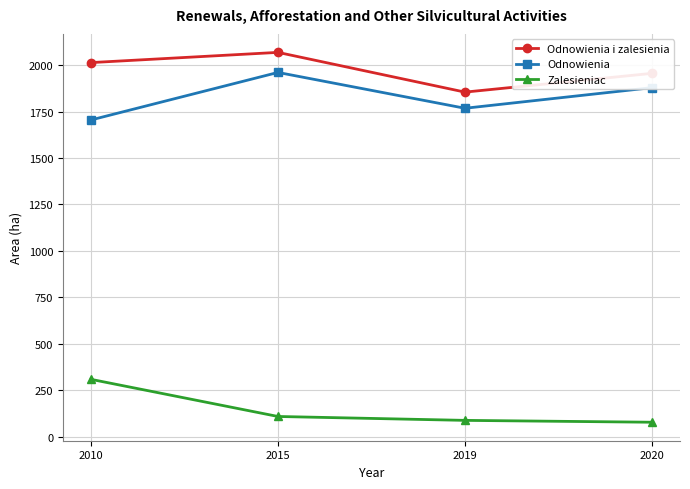

Reading left to right, transcribe all the data shown in this chart.

Odnowienia i zalesienia: 2014	2069	1855	1956
Odnowienia: 1705	1961	1768	1879
Zalesieniac: 308	108	87	77